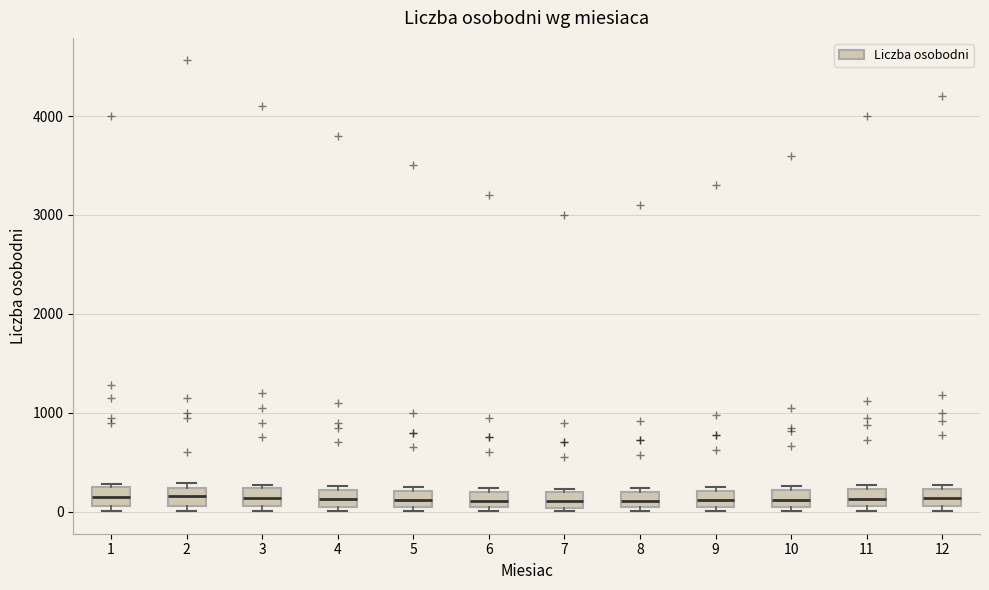

Where is the upper edge of the box at x = 6 on the y-axis? The values are not printed on the chart, so give them approximately, as read against the axis.

200